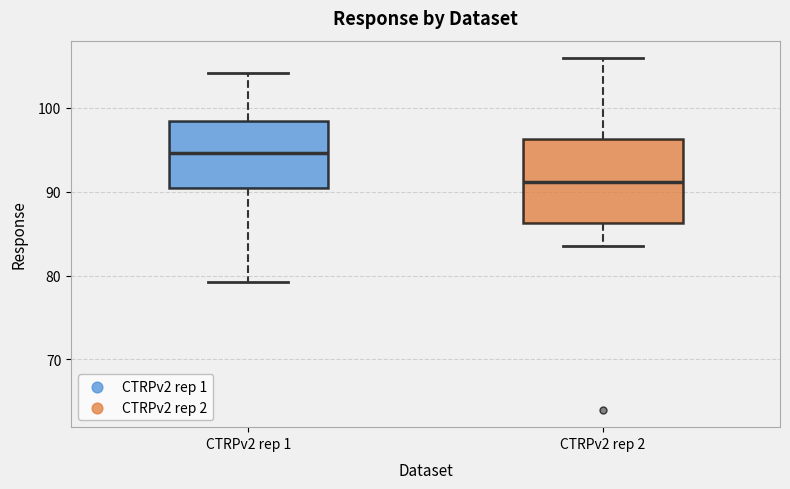

Reading left to right, transcribe this box plot: for each box, give where its median line is, the range the box spans, and where its two whiskers end, as read against the y-axis. The values are not printed on the chart, so give them approximately, as read against the axis.

CTRPv2 rep 1: median 95, box 90 to 98, whiskers 79 to 104
CTRPv2 rep 2: median 91, box 86 to 96, whiskers 84 to 106